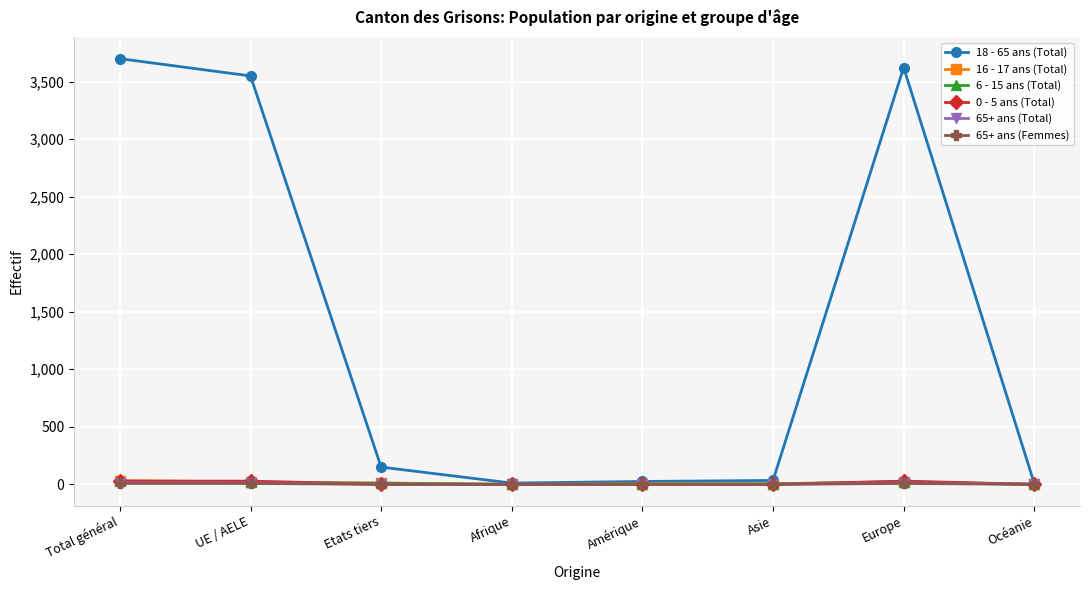

True or false: 6 - 15 ans (Total) has more than 0 interior local peaks.

True